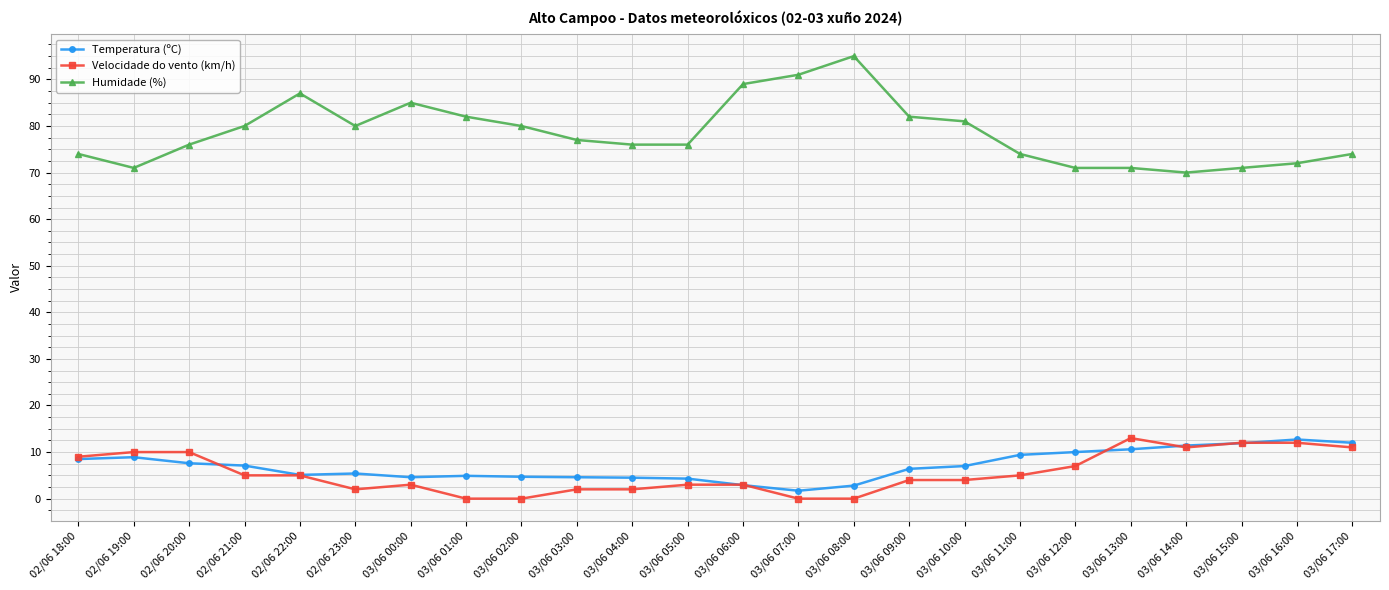

What is the label of the 1st point from the left?

02/06 18:00